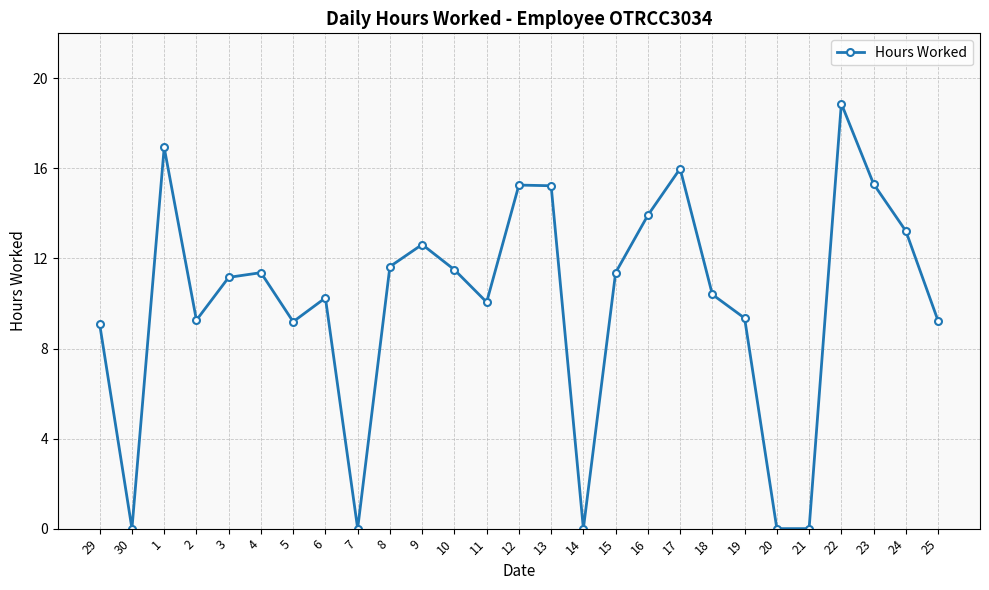

How many data points does each series have?

27